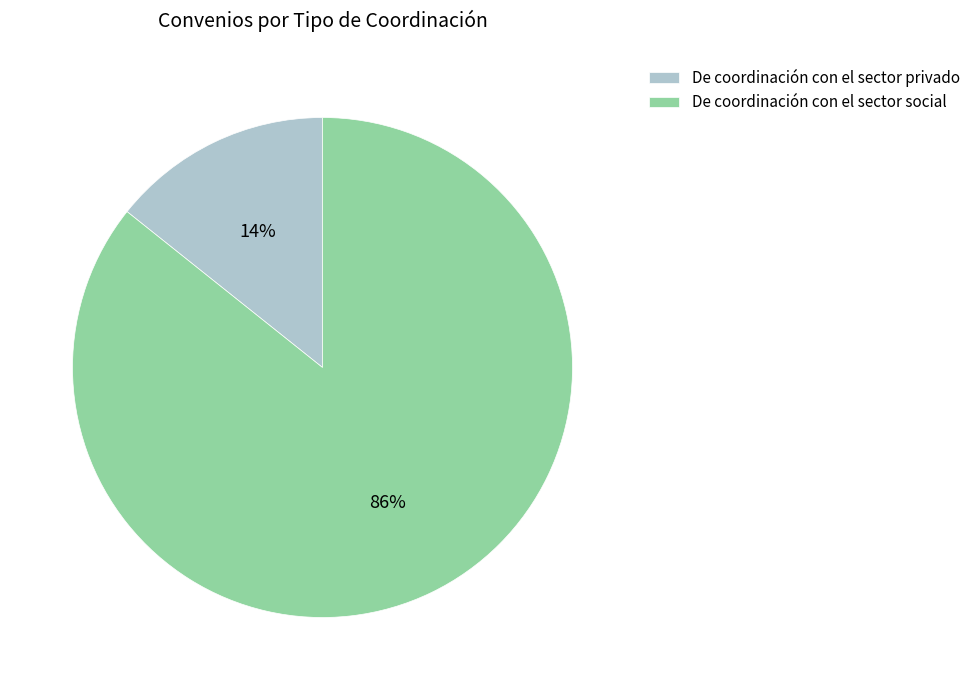

Does De coordinación con el sector social represent more than half of the total?

Yes